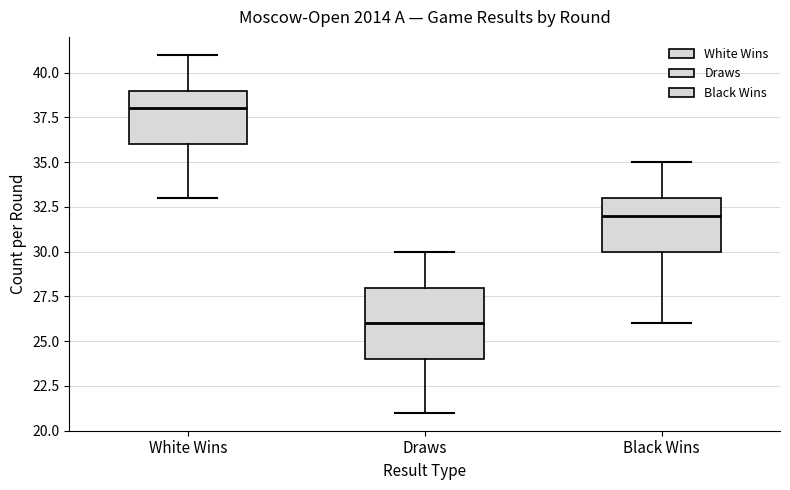

Reading left to right, read every box against the y-axis: the position of its median line, the range the box covers, and the ends of its whiskers. The values are not printed on the chart, so give them approximately, as read against the axis.

White Wins: median 38, box 36 to 39, whiskers 33 to 41
Draws: median 26, box 24 to 28, whiskers 21 to 30
Black Wins: median 32, box 30 to 33, whiskers 26 to 35